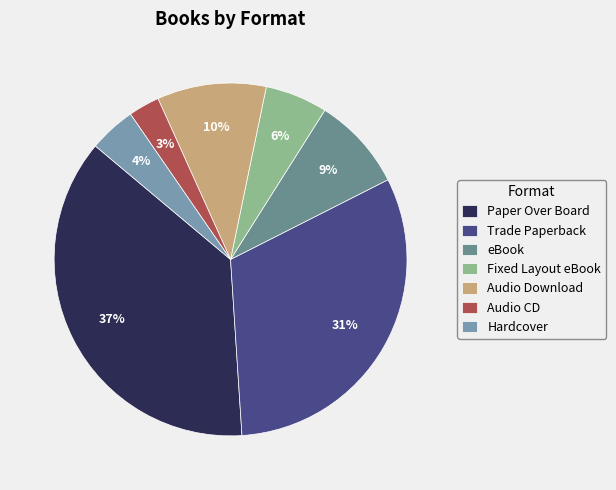

Which category has the biggest portion of the pie?

Paper Over Board